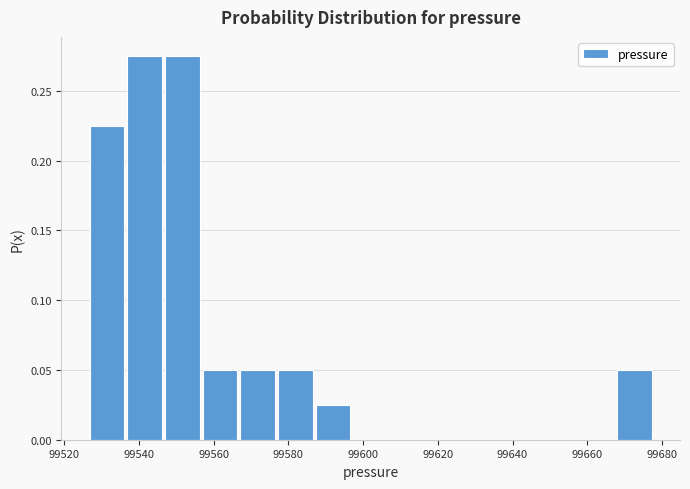

How tall is the bar that spans 99556 to 99566 on the x-axis? Neither the bar edges nor the heights are printed on the chart, so give them approximately, as read against the axes.

0.050